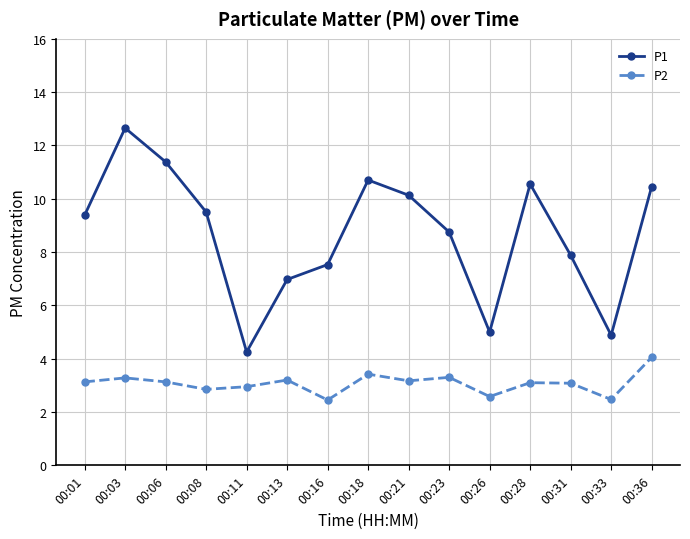

What is the value of the P1 point at the 11th from the left?

5.0